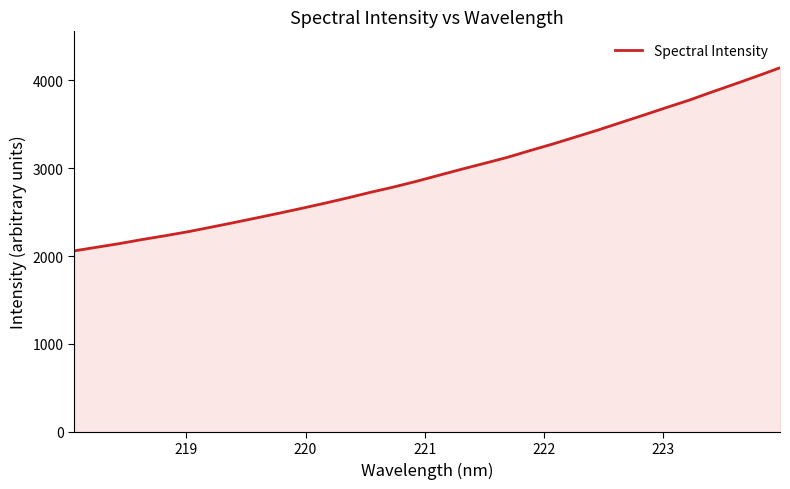

What is the difference between the maximum and minimum values?

2085.1